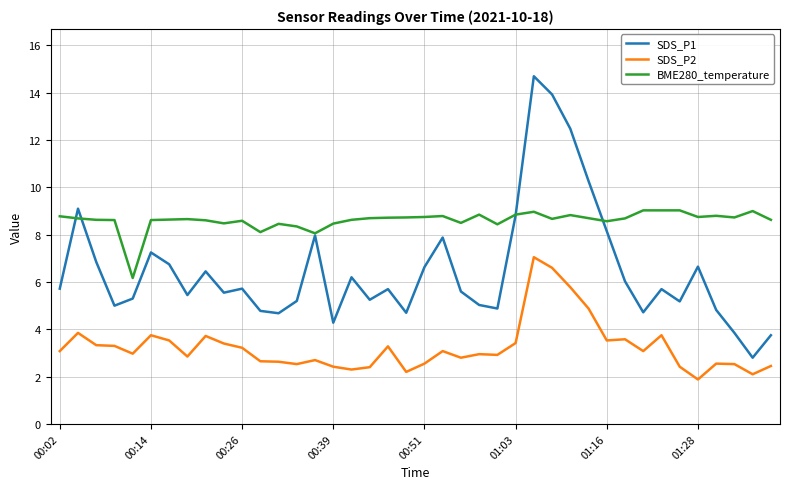

Which series has the largest range (max minus min)?

SDS_P1